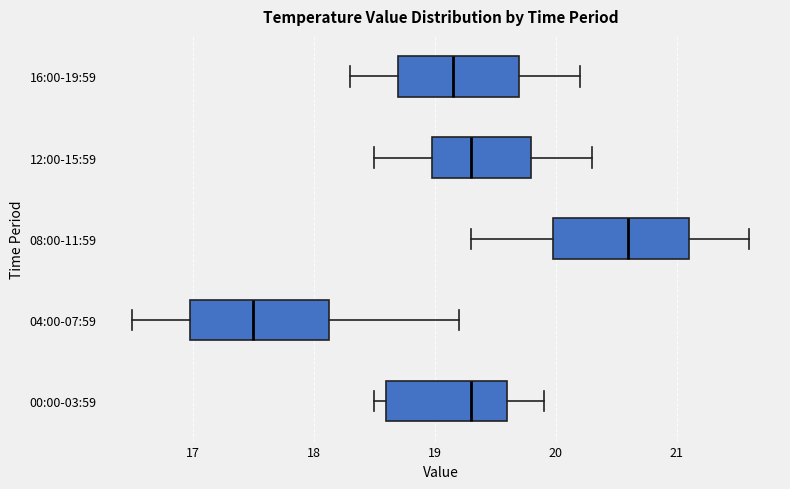

Where does the right whisker of the box for 08:00-11:59 end on the x-axis? The values are not printed on the chart, so give them approximately, as read against the axis.

21.6